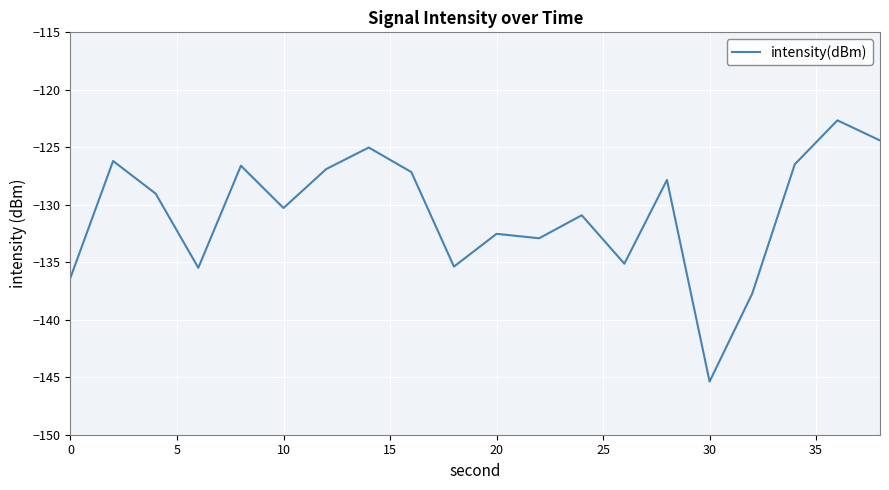

How many lines are shown in the chart?

1